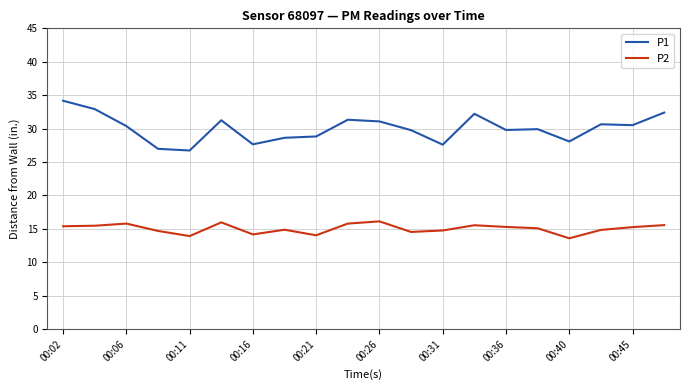

True or false: P1 and P2 cross at least once.

False